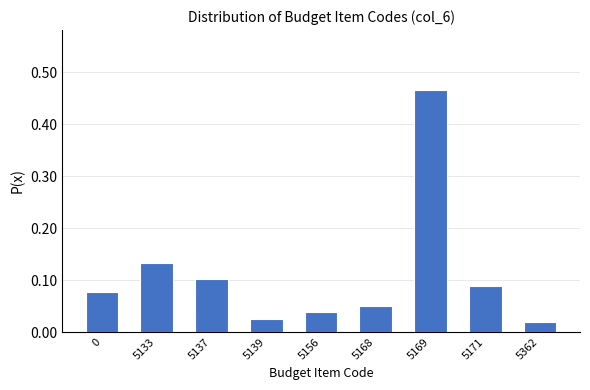

Which label corresponds to the largest value in the chart?

5169